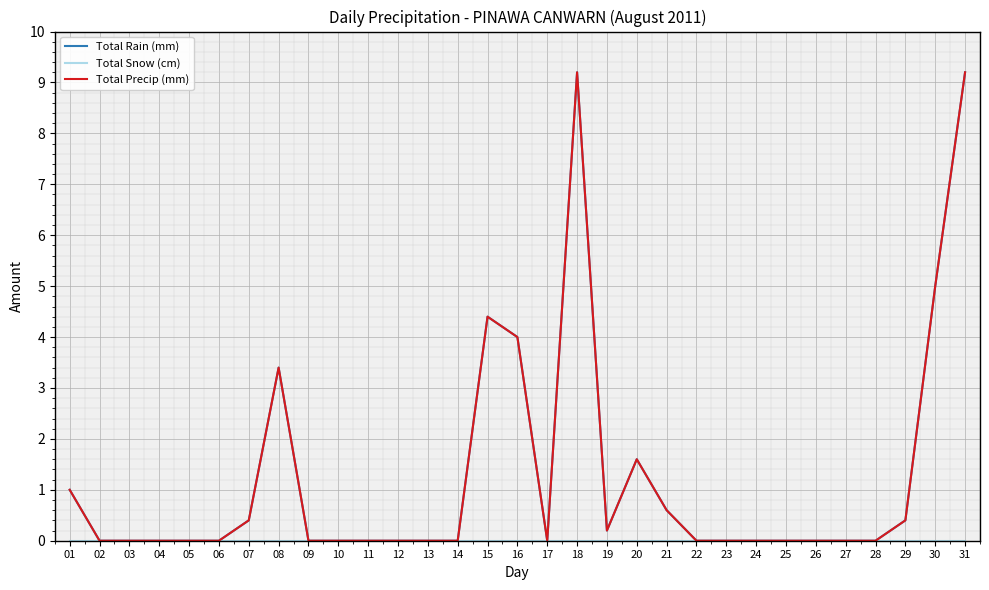

Does the chart display data point markers on the line(s)?

No